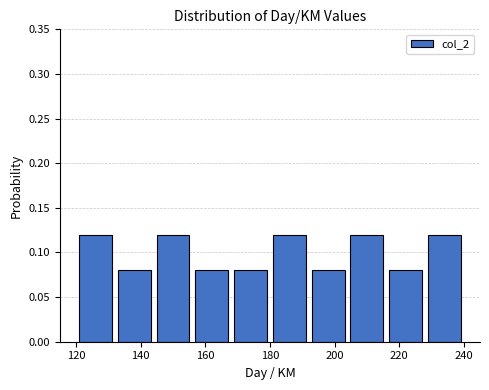

Reading left to right, transcribe this chart: for each bar, give the range it covers on the x-axis and its height. The values are not printed on the chart, so give them approximately, as read against the axis.

120 to 132: 0.12
132 to 144: 0.08
144 to 156: 0.12
156 to 168: 0.08
168 to 180: 0.08
180 to 192: 0.12
192 to 204: 0.08
204 to 216: 0.12
216 to 228: 0.08
228 to 240: 0.12